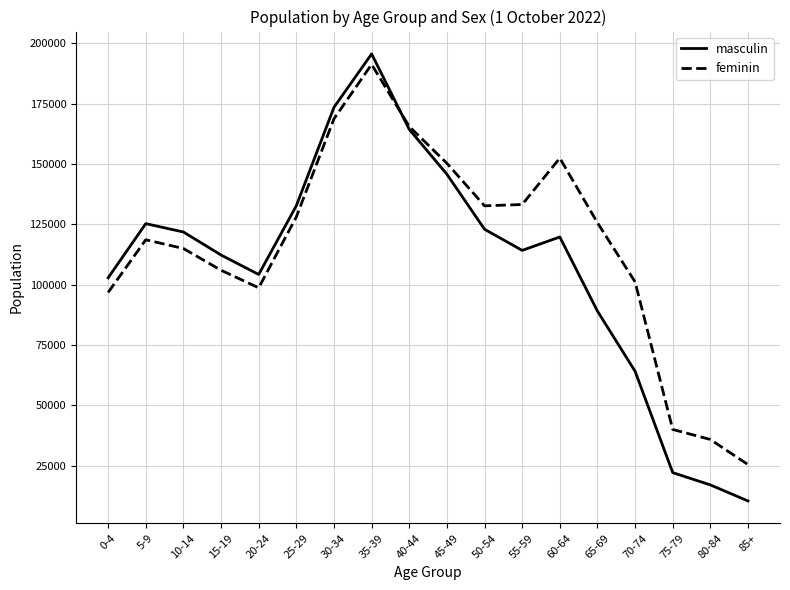

What is the greatest value displayed?

195604